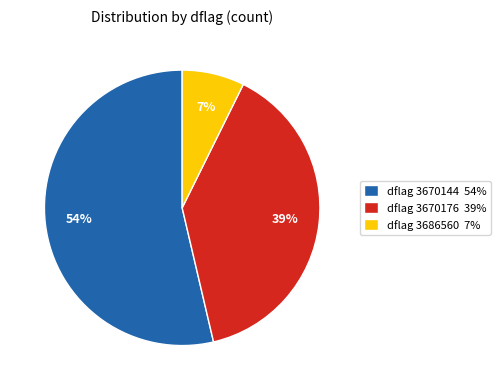

Do dflag 3670144 54% and dflag 3670176 39% together represent more than half of the pie?

Yes